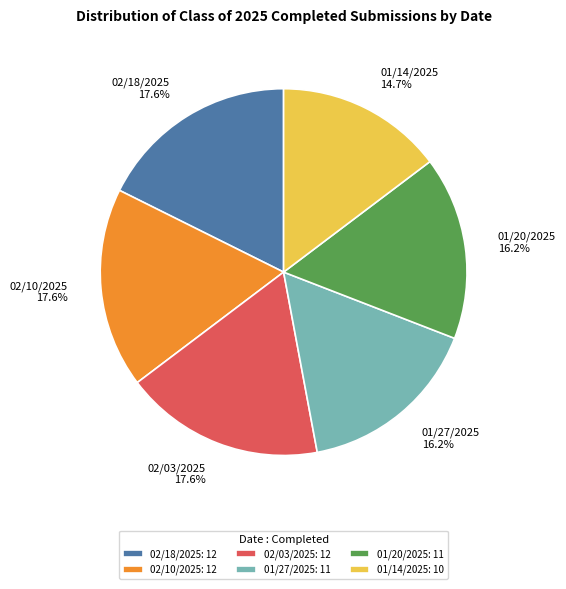

Which category has the smallest portion of the pie?

01/14/2025